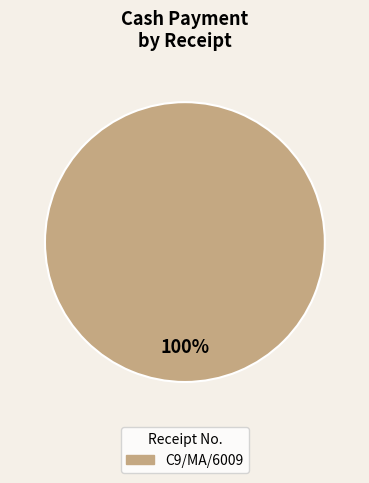

Is there any slice that represents more than half of the pie?

Yes